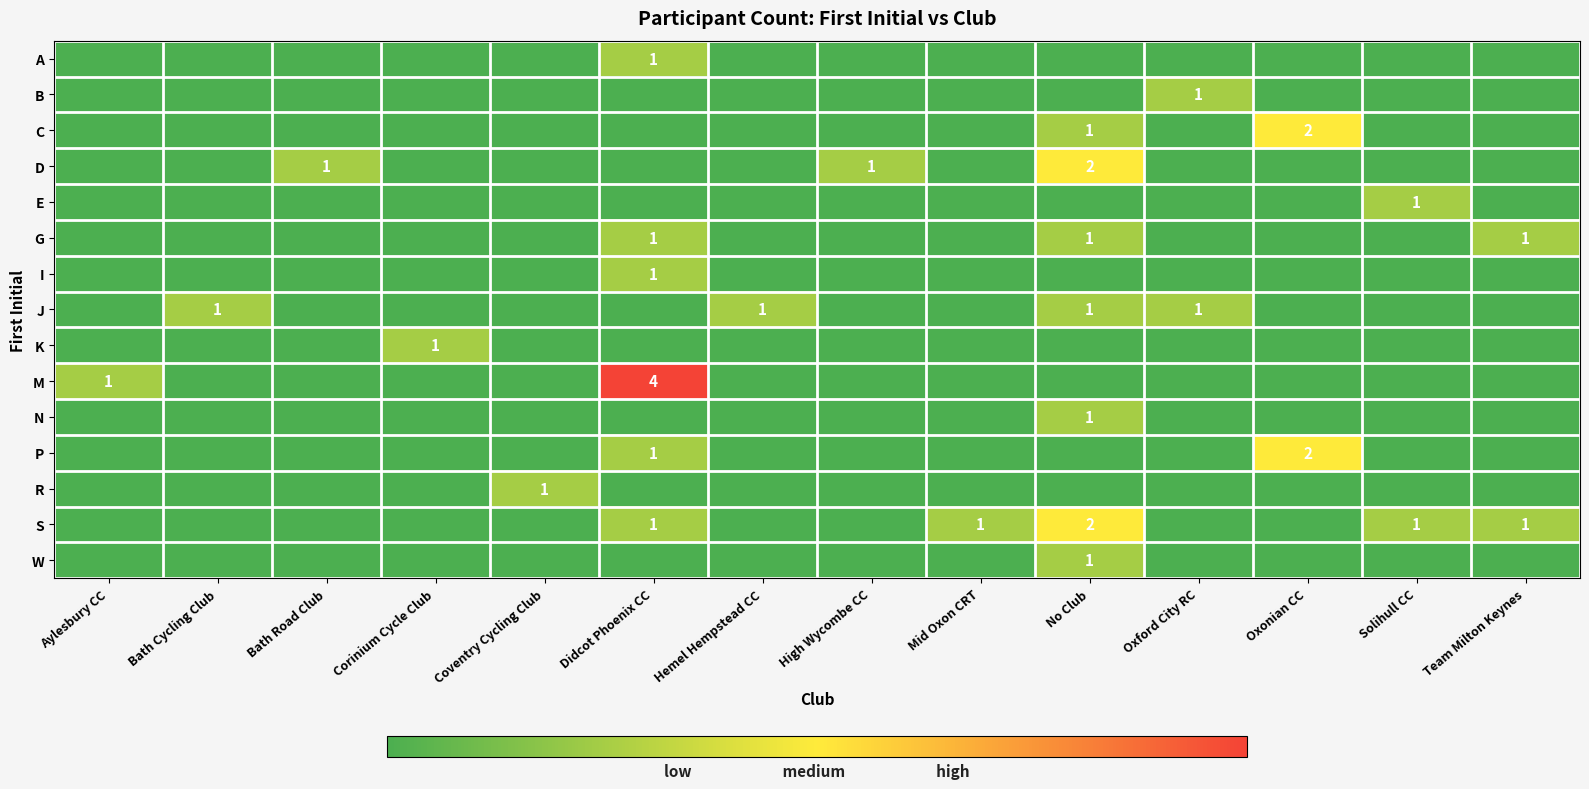

At which category does the chart reach its minimum across all series?

Aylesbury CC